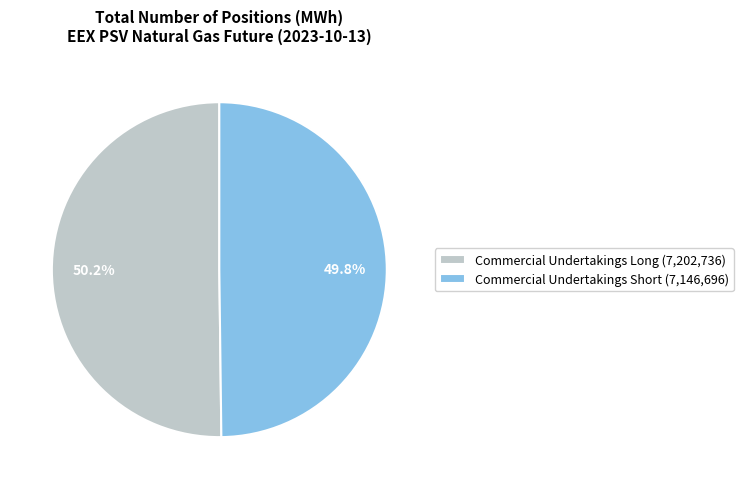

Combined, do Commercial Undertakings Long (7,202,736) and Commercial Undertakings Short (7,146,696) account for over 50%?

Yes